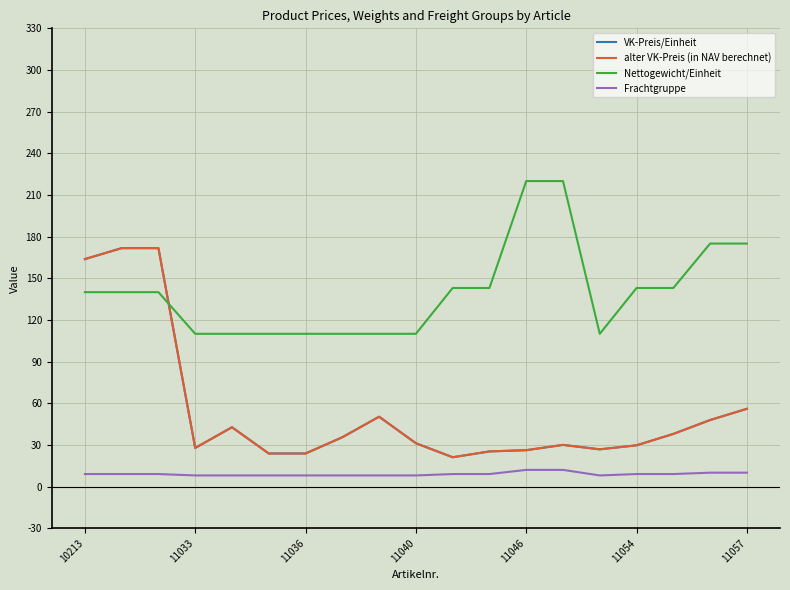

True or false: Frachtgruppe has more than 2 points higher than both neighbors.

False